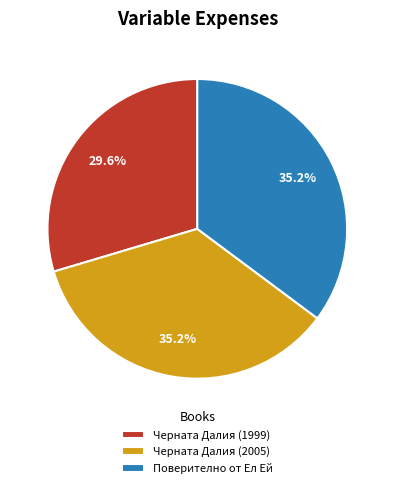

To the nearest percent, what is the difference between the largest and smallest slice percentages?

6%